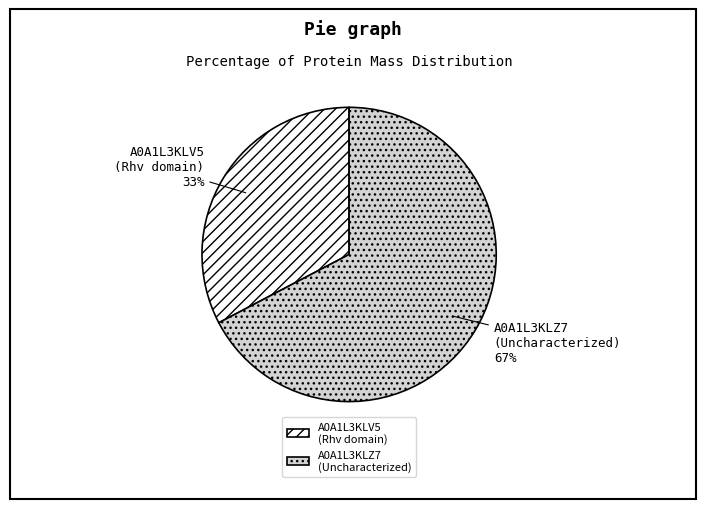

How many slices are in this pie chart?

2